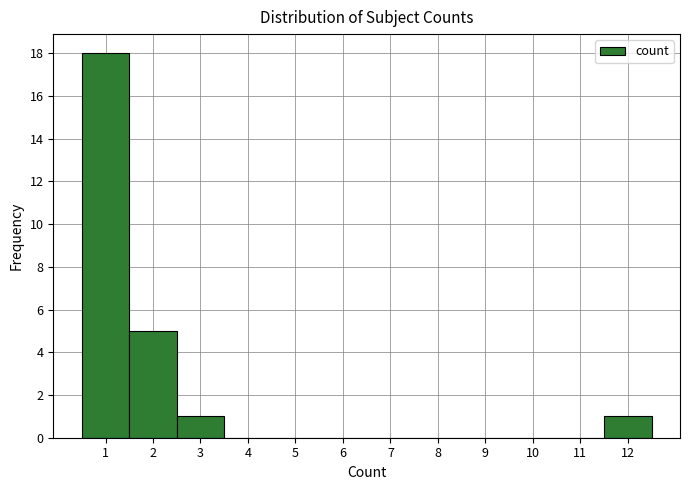

Reading left to right, transcribe this chart: for each bar, give the range it covers on the x-axis and its height. The values are not printed on the chart, so give them approximately, as read against the axis.

0.5 to 1.5: 18
1.5 to 2.5: 5
2.5 to 3.5: 1
3.5 to 4.5: 0
4.5 to 5.5: 0
5.5 to 6.5: 0
6.5 to 7.5: 0
7.5 to 8.5: 0
8.5 to 9.5: 0
9.5 to 10.5: 0
10.5 to 11.5: 0
11.5 to 12.5: 1